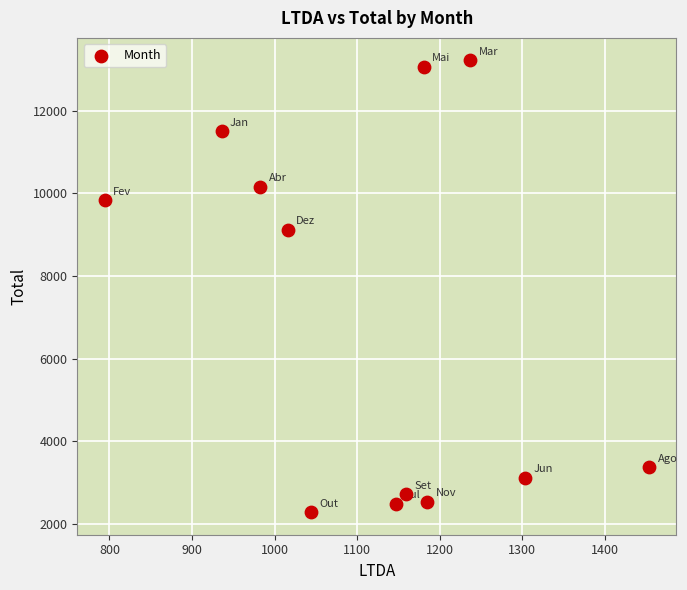

What is the average Y value?

6954